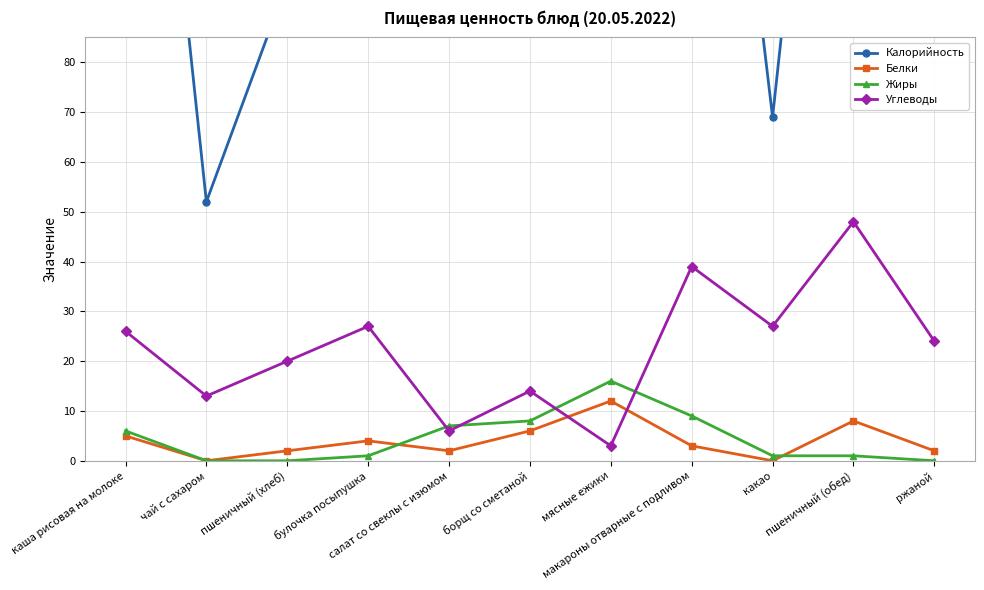

What is the sum of the Калорийность values at чай с сахаром and борщ со сметаной?

219